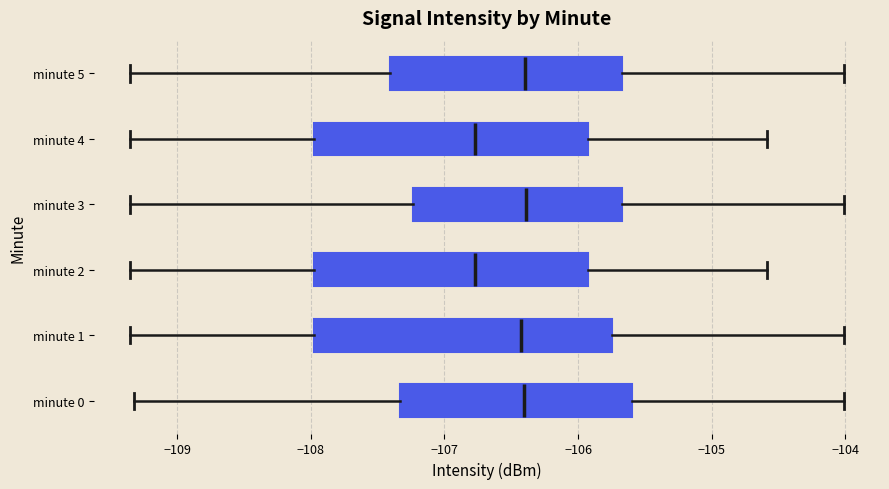

Comparing the boxes themselves (not the whiskers), which one is the widest?

minute 1